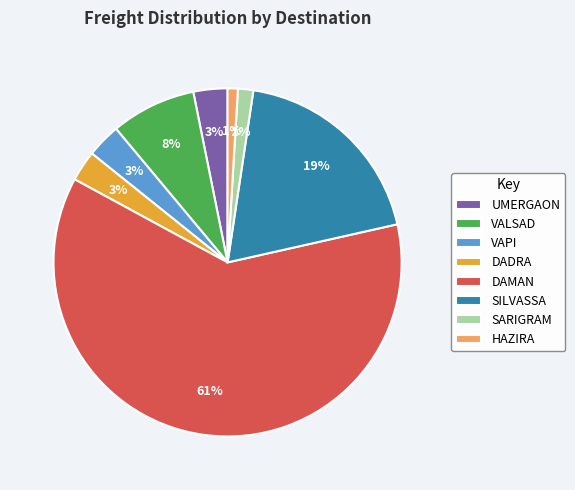

Does DAMAN account for over 50% of the chart?

Yes